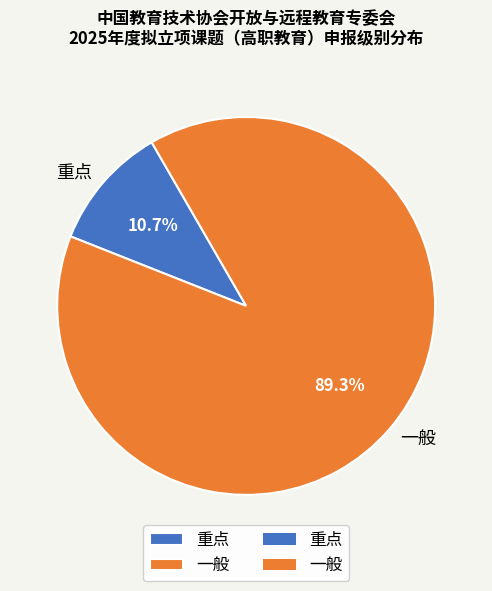

What is the largest slice in the pie chart?

一般